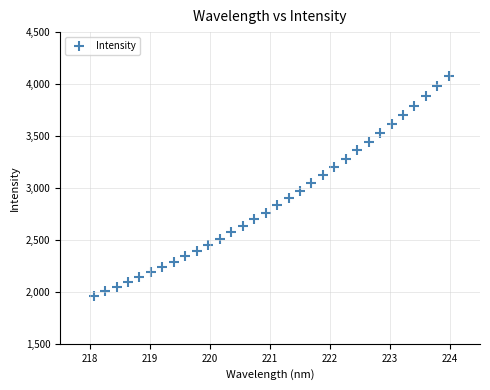

What is the range of Y values (max minus min)?

2110.6